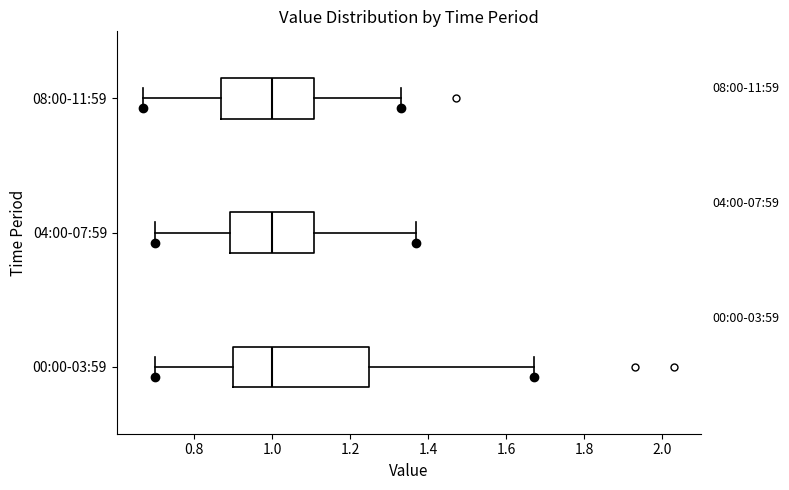

Comparing the boxes themselves (not the whiskers), which one is the widest?

00:00-03:59